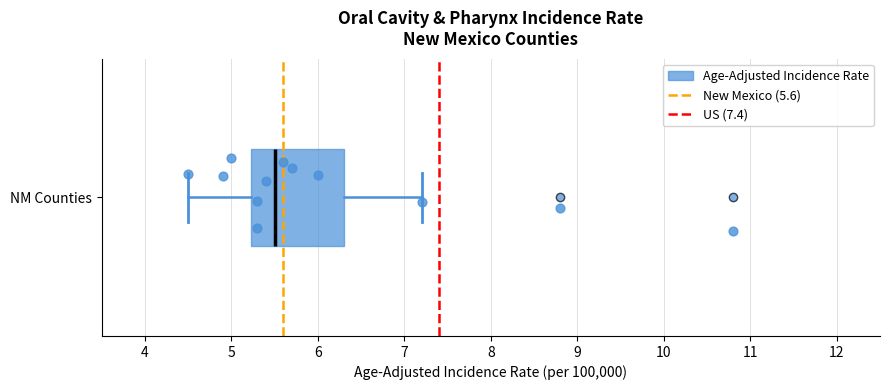

Transcribe this box plot: give where the median line is, the range the box spans, and where the two whiskers end, as read against the x-axis. The values are not printed on the chart, so give them approximately, as read against the axis.

median 5.5, box 5.2 to 6.3, whiskers 4.5 to 7.2